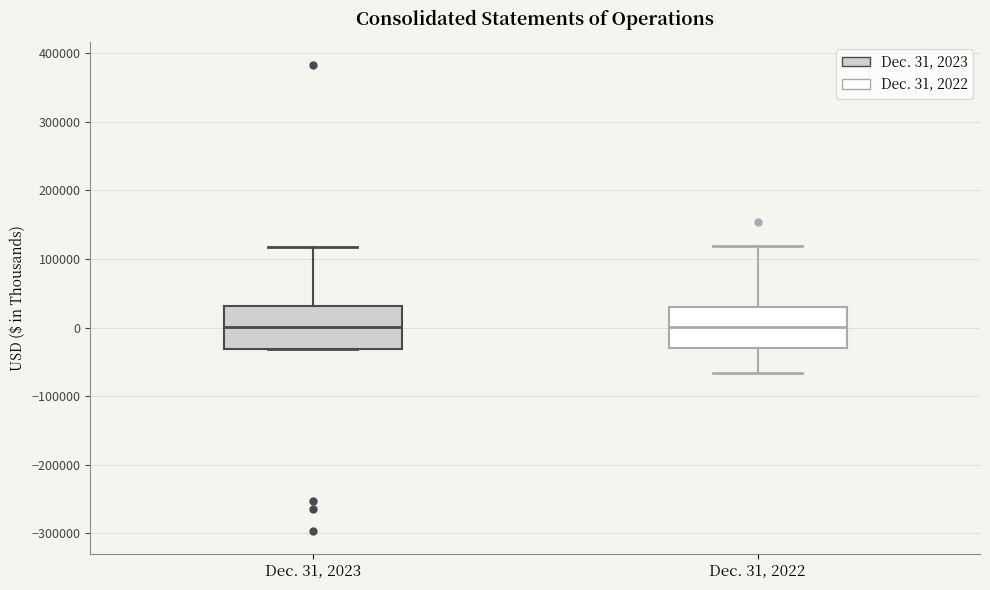

Reading left to right, read every box against the y-axis: the position of its median line, the range the box covers, and the ends of its whiskers. The values are not printed on the chart, so give them approximately, as read against the axis.

Dec. 31, 2023: median 0, box -30000 to 30000, whiskers -30000 to 120000
Dec. 31, 2022: median 0, box -30000 to 30000, whiskers -70000 to 120000